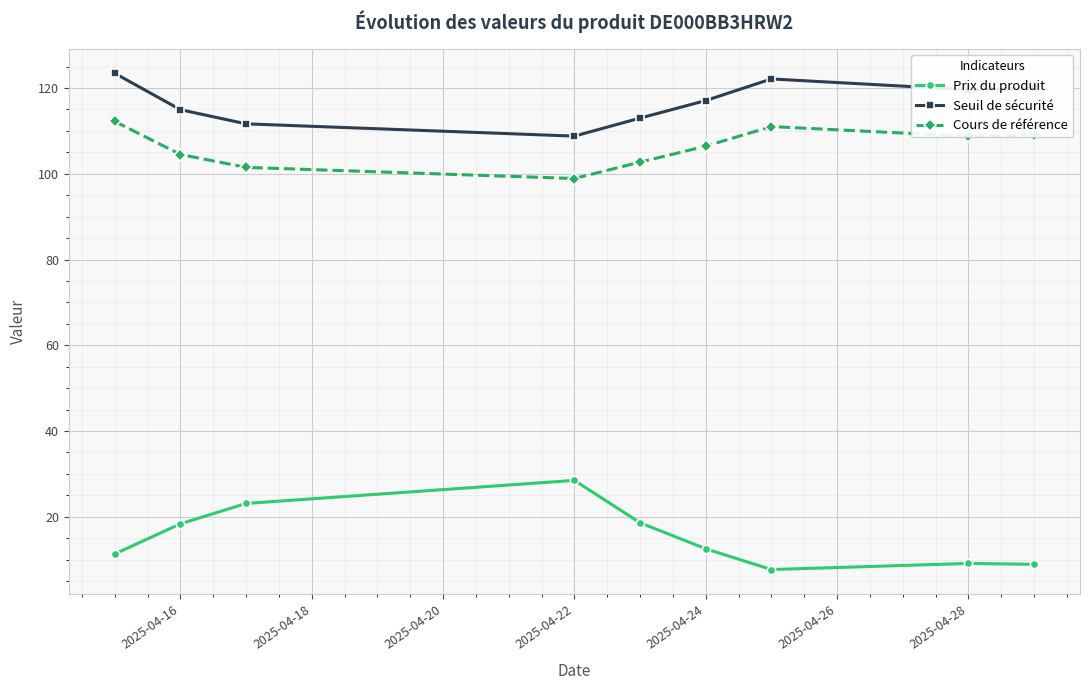

True or false: Prix du produit and Cours de référence cross at least once.

False